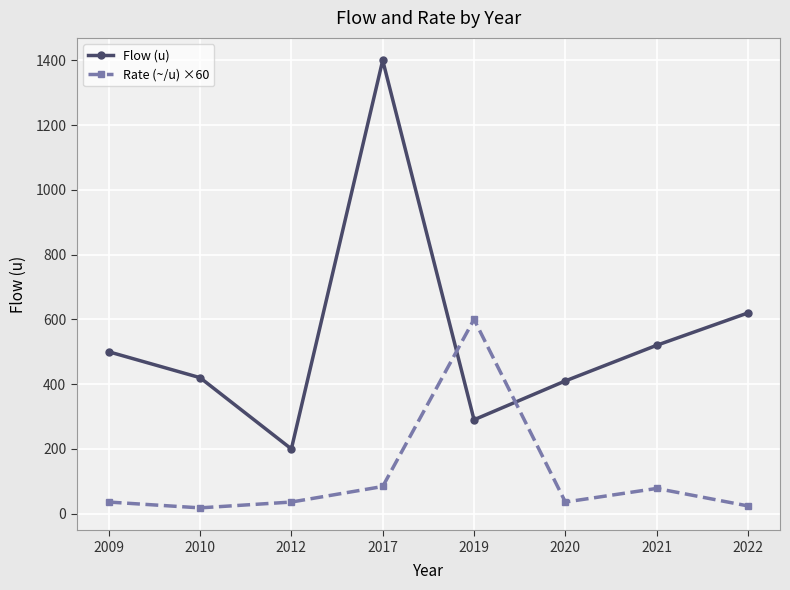

What value does the Flow (u) series have at 2019?

290